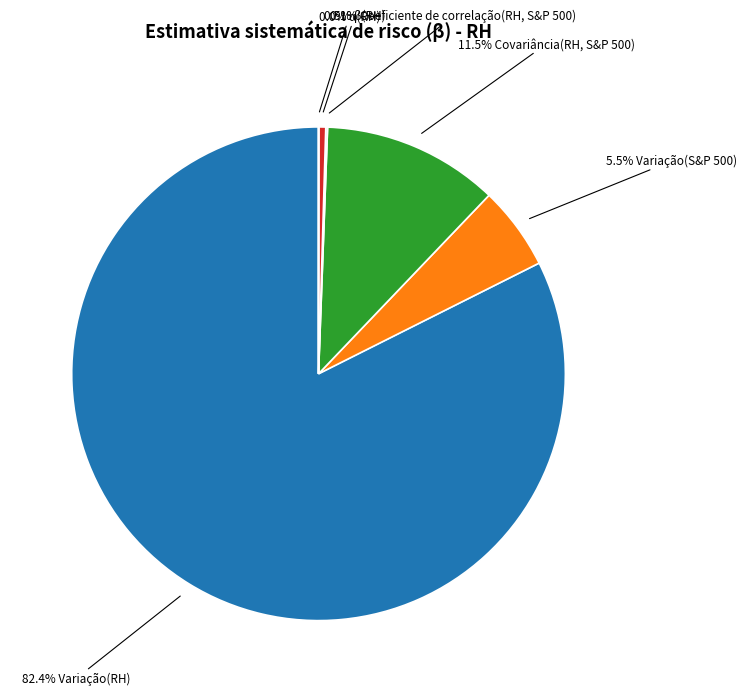

To the nearest percent, what is the average slice percentage?

17%